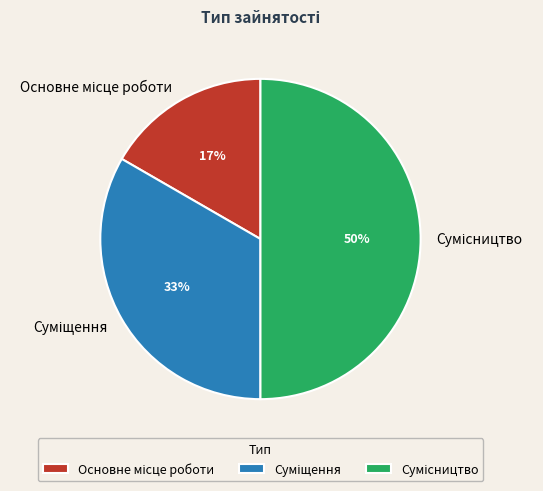

To the nearest percent, what is the difference between the largest and smallest slice percentages?

33%